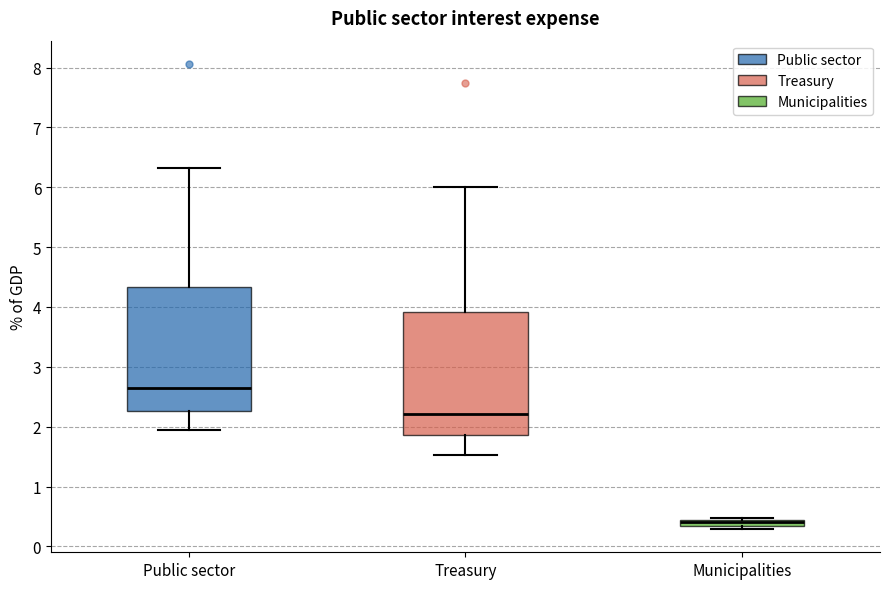

Where is the upper edge of the box for Municipalities on the y-axis? The values are not printed on the chart, so give them approximately, as read against the axis.

0.4